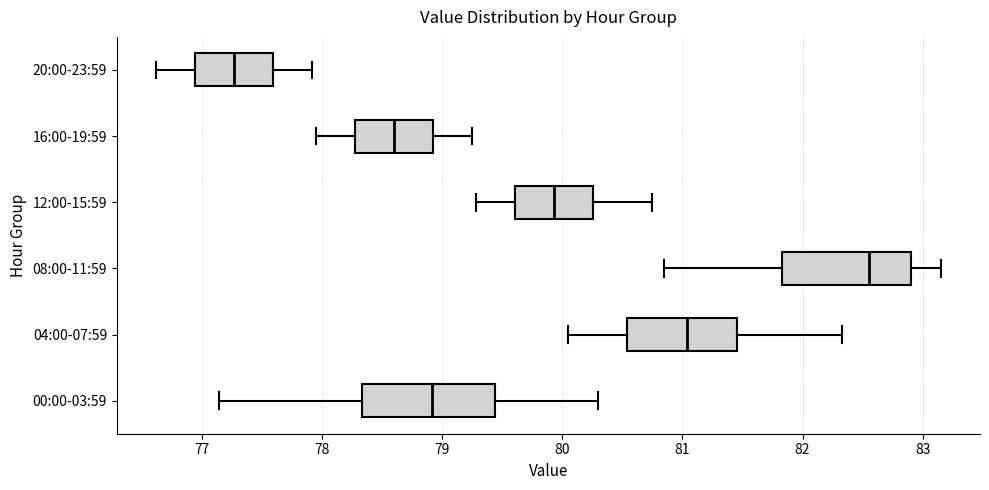

Where does the right whisker of the box for 08:00-11:59 end on the x-axis? The values are not printed on the chart, so give them approximately, as read against the axis.

83.2